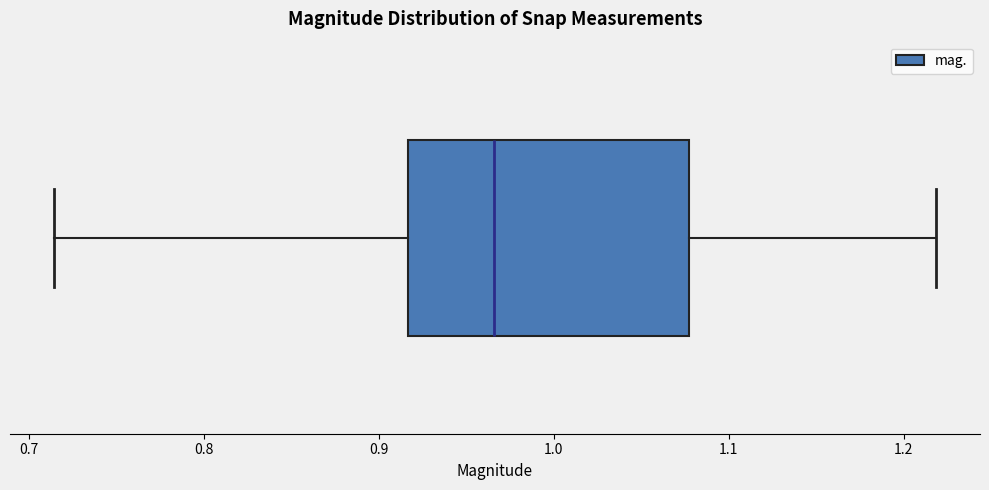

Transcribe this box plot: give where the median line is, the range the box spans, and where the two whiskers end, as read against the x-axis. The values are not printed on the chart, so give them approximately, as read against the axis.

median 0.97, box 0.92 to 1.08, whiskers 0.71 to 1.22